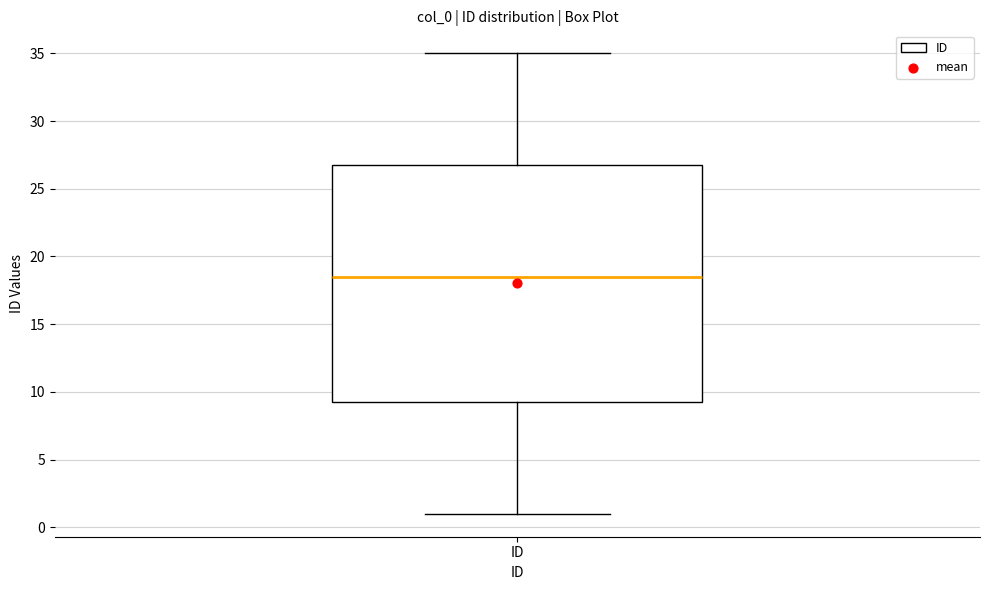

Transcribe this box plot: give where the median line is, the range the box spans, and where the two whiskers end, as read against the y-axis. The values are not printed on the chart, so give them approximately, as read against the axis.

median 18.5, box 9.5 to 27.0, whiskers 1.0 to 35.0